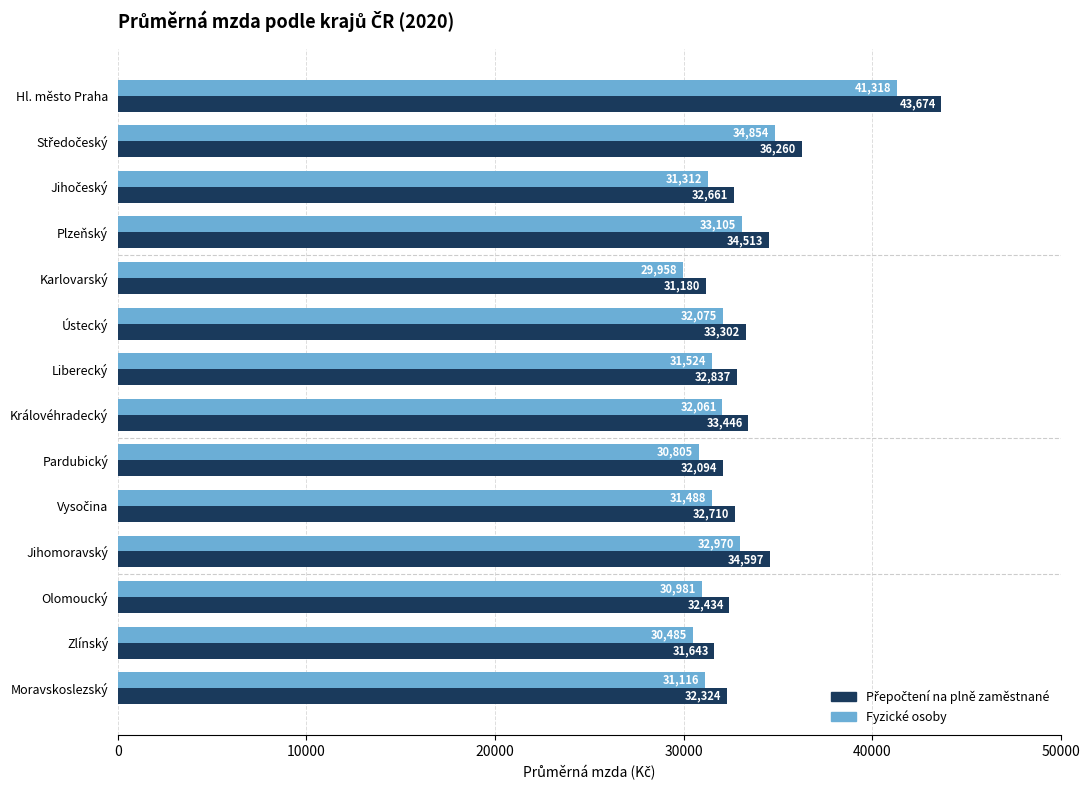

What is the highest value of the Fyzické osoby series?

41318